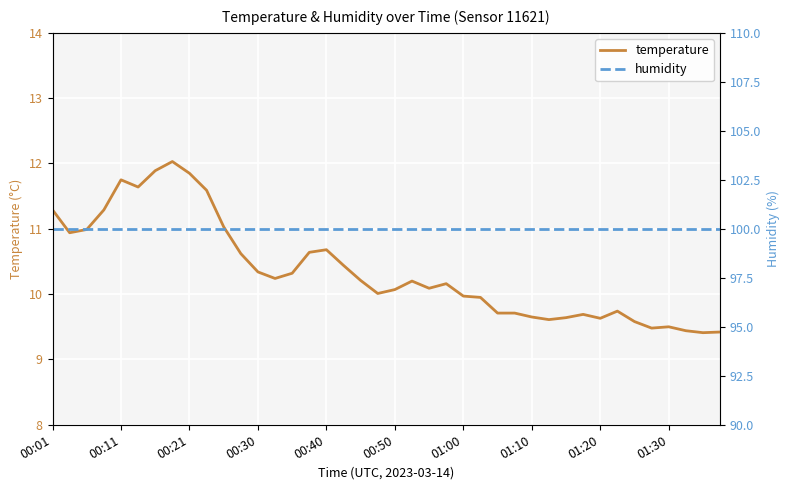

Is it true that temperature equals 10.0 at 19?

True